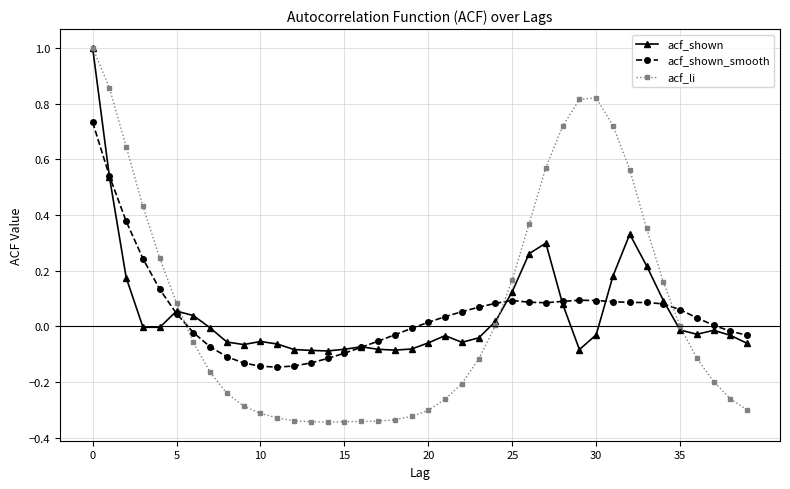

Which series has the largest range (max minus min)?

acf_li